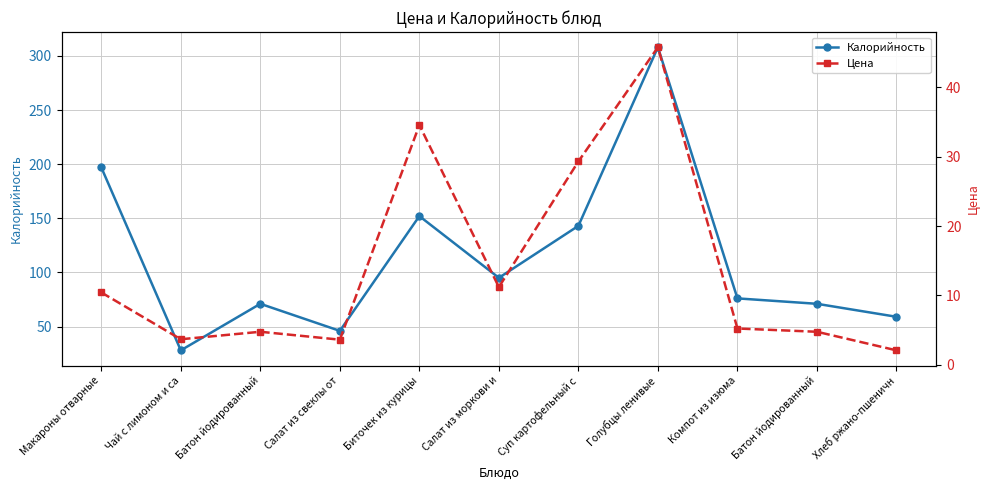

Which series changed the most between Салат из моркови и and Батон йодированный?

Калорийность